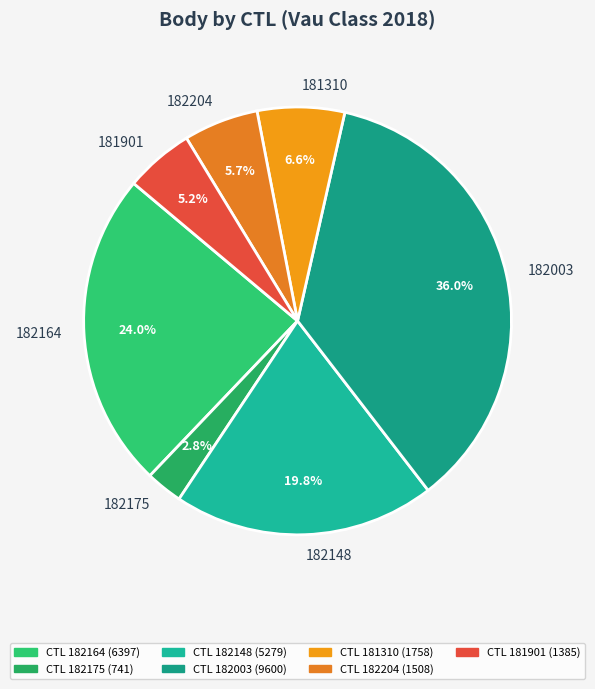

Rank the categories by value from highest to lowest.

182003, 182164, 182148, 181310, 182204, 181901, 182175